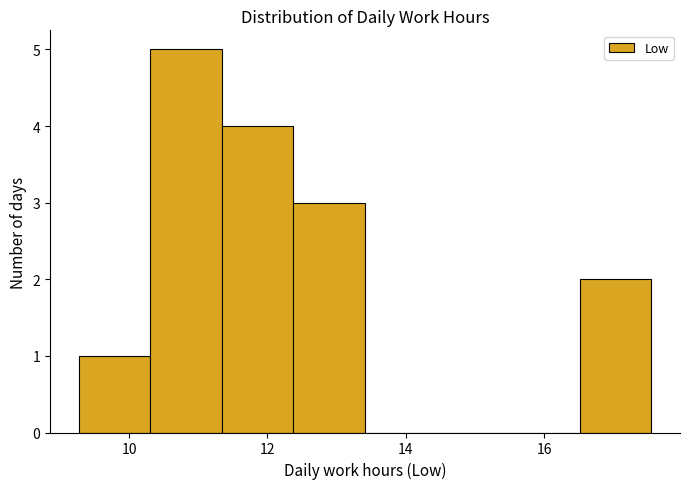

Reading left to right, list every bar in this chart as the range it spans on the x-axis followed by its height. Neither the bar edges nor the heights are printed on the chart, so give them approximately, as read against the axes.

9.2 to 10.4: 1
10.4 to 11.4: 5
11.4 to 12.4: 4
12.4 to 13.4: 3
13.4 to 14.4: 0
14.4 to 15.4: 0
15.4 to 16.6: 0
16.6 to 17.6: 2